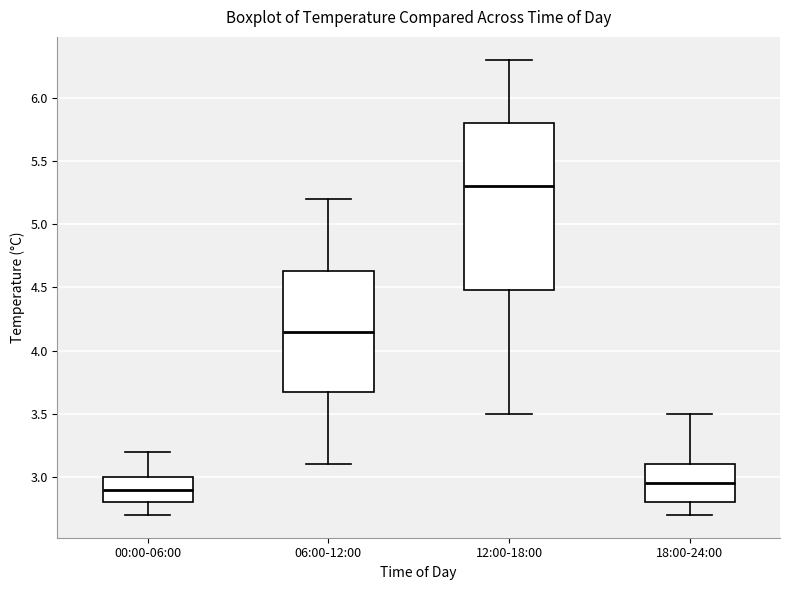

Which box has the highest median line?

12:00-18:00